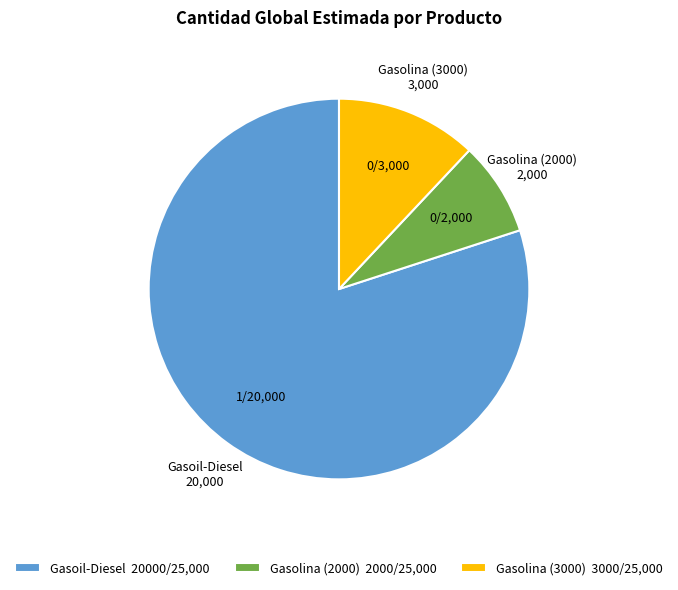

Is there any slice that represents more than half of the pie?

Yes